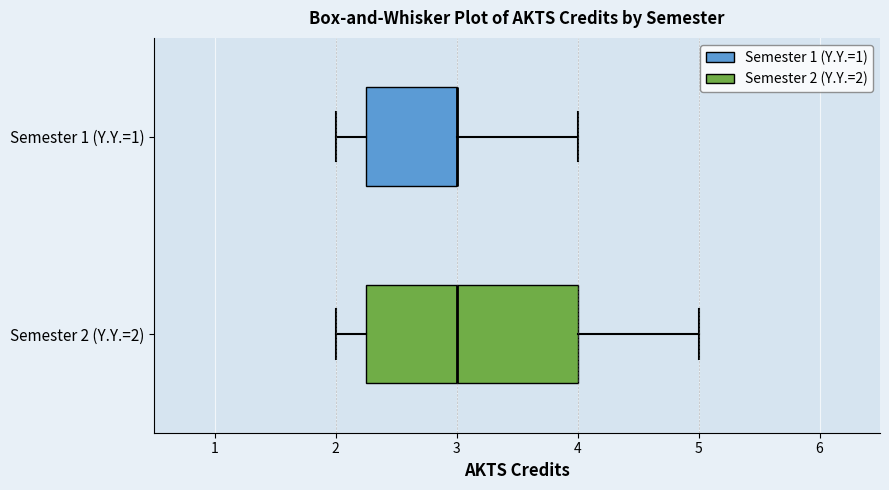

Reading bottom to top, read every box against the x-axis: the position of its median line, the range the box covers, and the ends of its whiskers. The values are not printed on the chart, so give them approximately, as read against the axis.

Semester 2 (Y.Y.=2): median 3.0, box 2.3 to 4.0, whiskers 2.0 to 5.0
Semester 1 (Y.Y.=1): median 3.0 (drawn on the box's right edge), box 2.3 to 3.0, whiskers 2.0 to 4.0